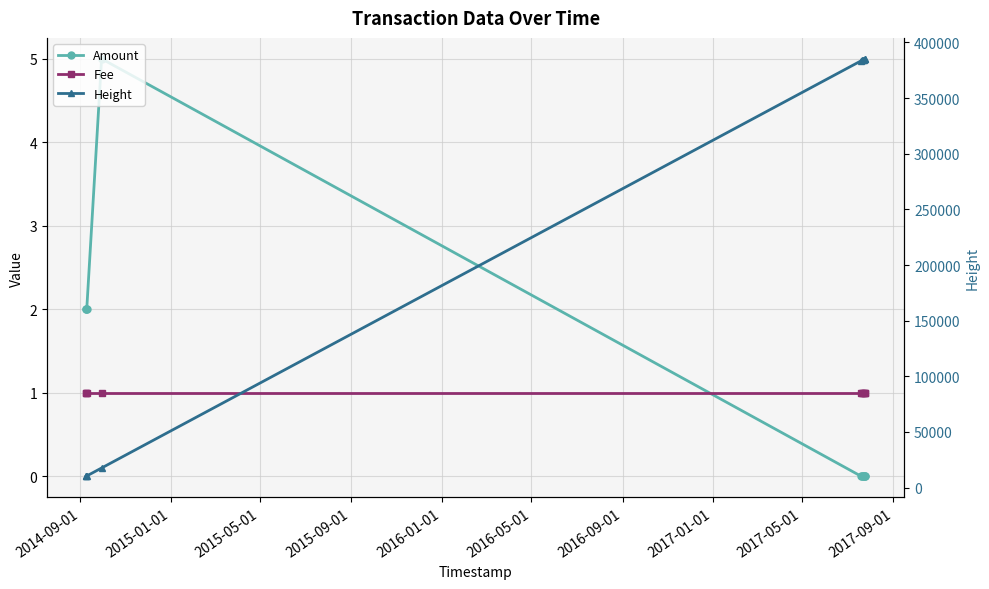

The Height series shows 10093 at 2014-09-01. True or false?

True